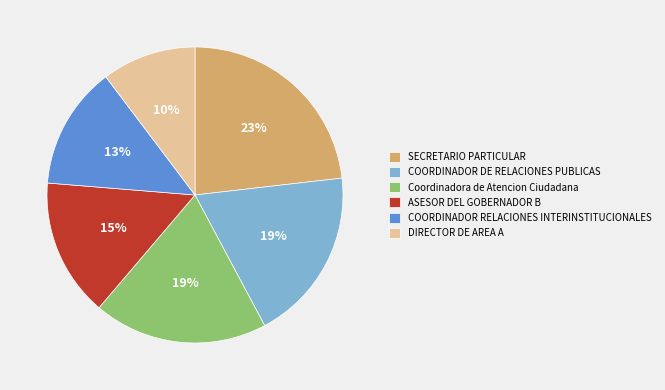

Which has a higher value, DIRECTOR DE AREA A or COORDINADOR RELACIONES INTERINSTITUCIONALES?

COORDINADOR RELACIONES INTERINSTITUCIONALES